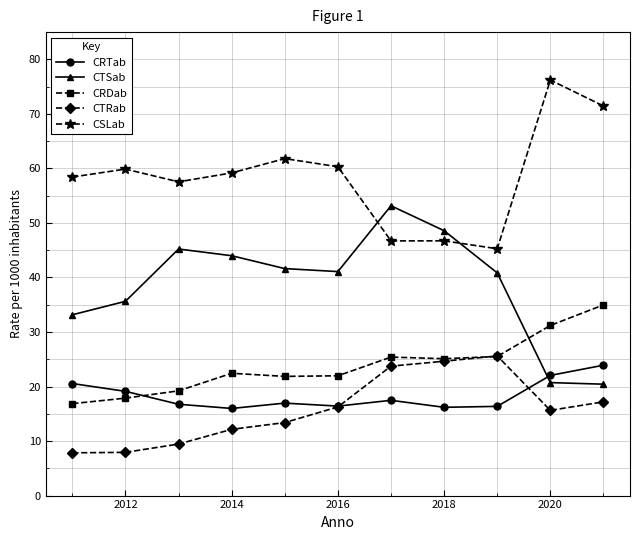

What is the minimum value for CRDab?

16.9